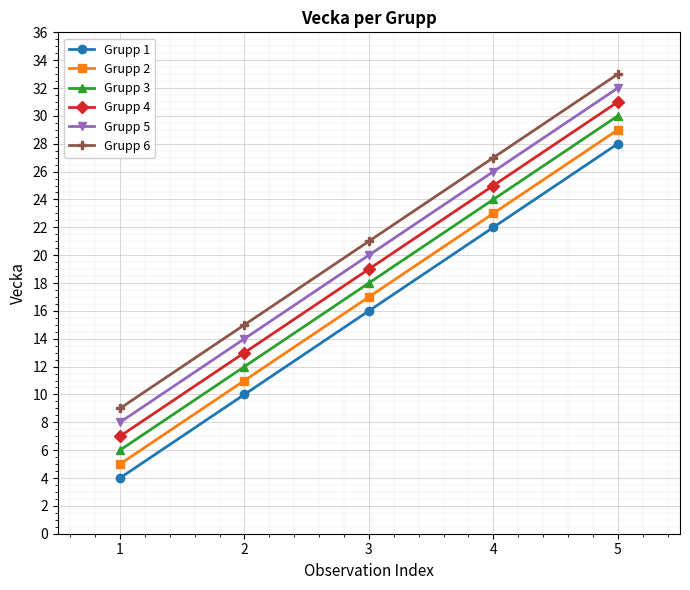

What is the value of the Grupp 1 point at the 2nd from the left?

10